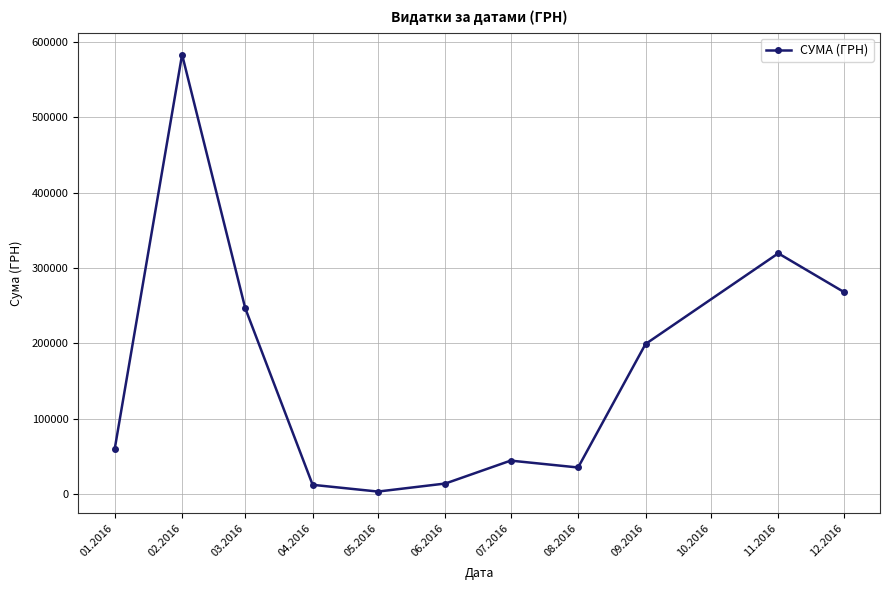

Which category has the highest value across all series?

02.2016